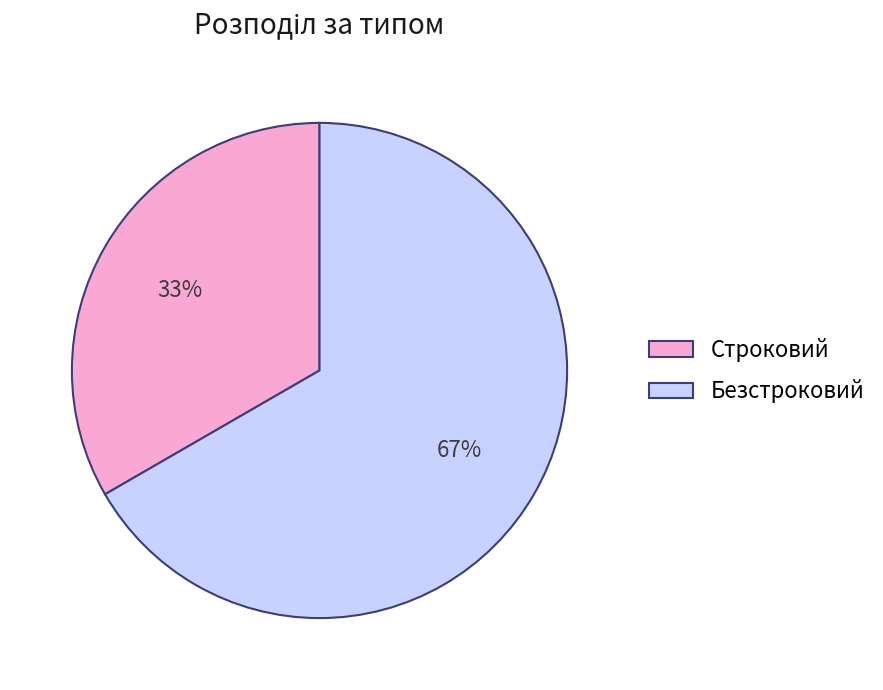

Approximately how many times larger is the value at Строковий compared to Безстроковий?

0.5